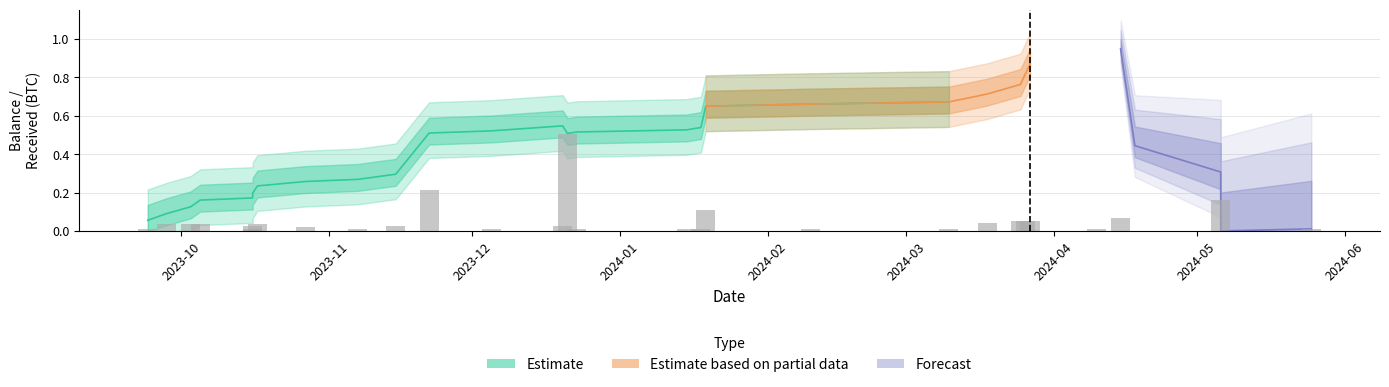

Is it true that received equals 0.0 at 16?

False